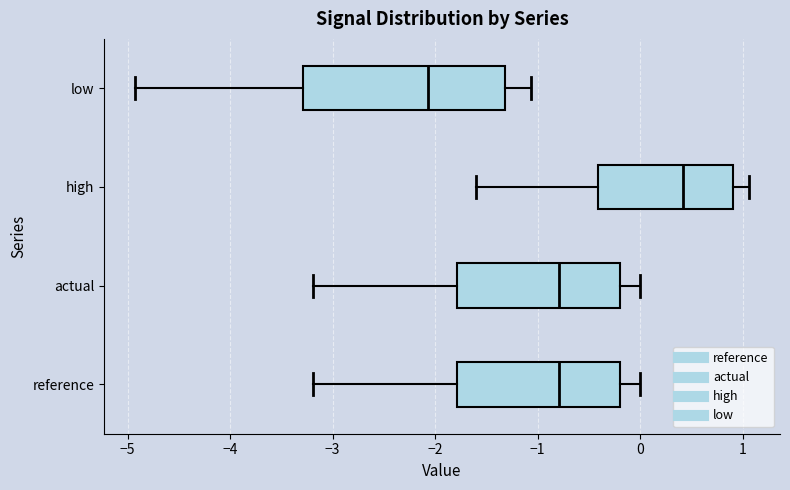

Reading bottom to top, read every box against the x-axis: the position of its median line, the range the box covers, and the ends of its whiskers. The values are not printed on the chart, so give them approximately, as read against the axis.

reference: median -0.8, box -1.8 to -0.2, whiskers -3.2 to 0.0
actual: median -0.8, box -1.8 to -0.2, whiskers -3.2 to 0.0
high: median 0.4, box -0.4 to 0.9, whiskers -1.6 to 1.1
low: median -2.1, box -3.3 to -1.3, whiskers -4.9 to -1.1